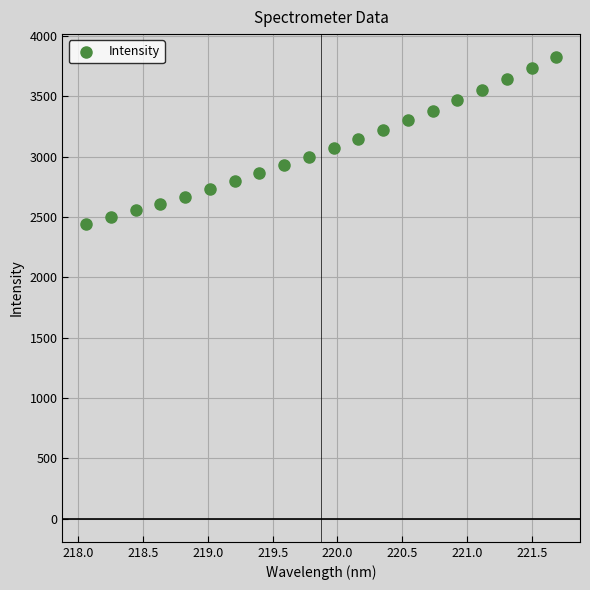

What is the range of Y values (max minus min)?

1378.8